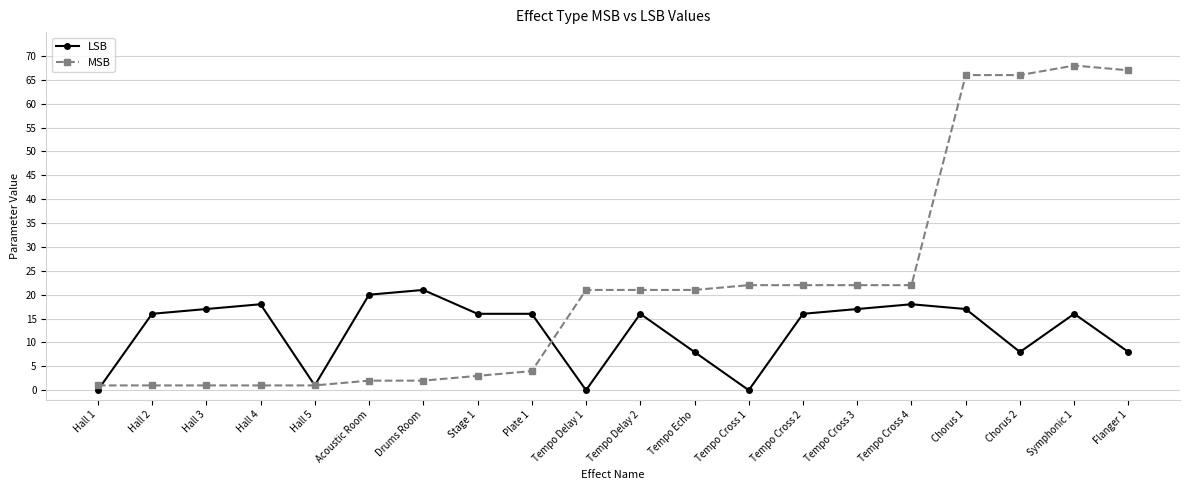

At Chorus 2, list the series in order from largest to smallest.

MSB, LSB